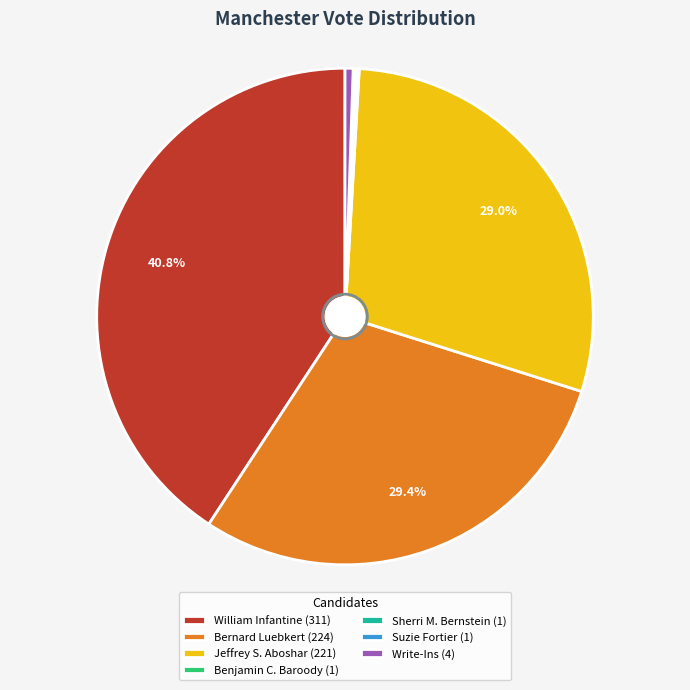

Is there a majority slice in this chart?

No